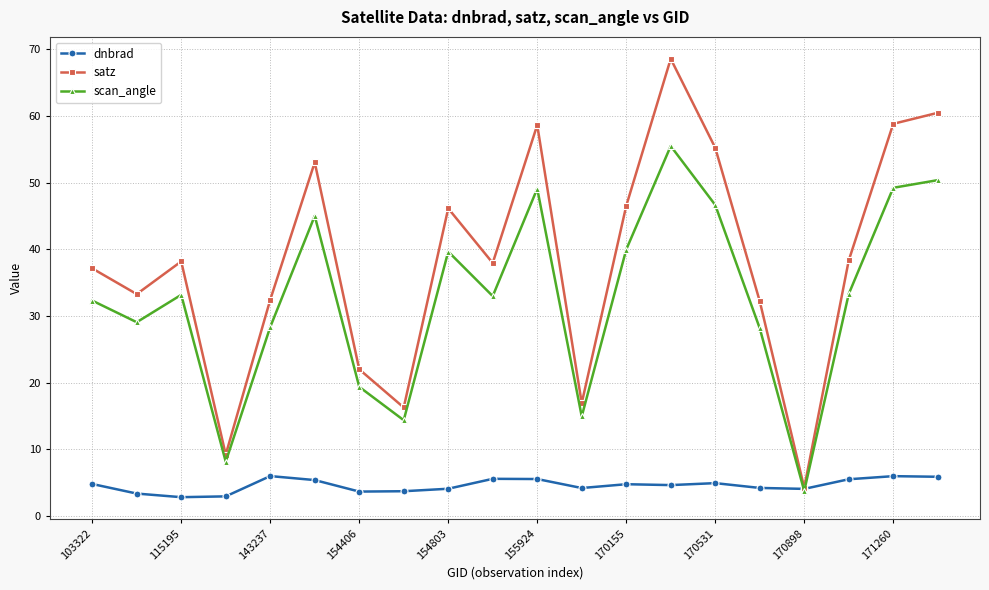

What is the difference between the second highest and second lowest values in the dnbrad series?

3.0